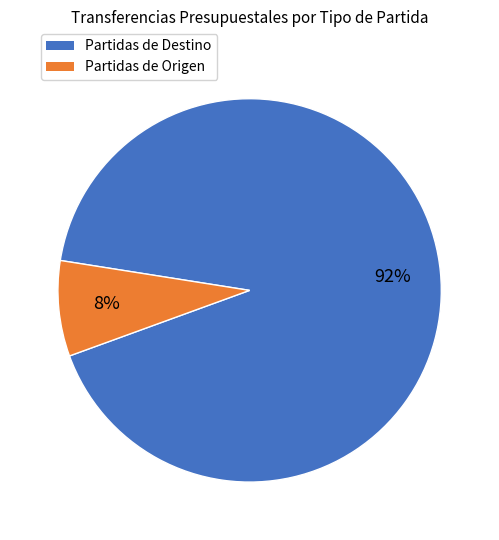

To the nearest percent, what is the difference between the largest and smallest slice percentages?

84%